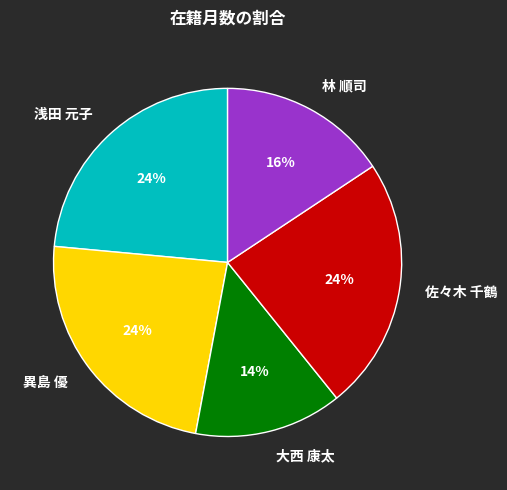

Does 異島 優 represent more than half of the total?

No